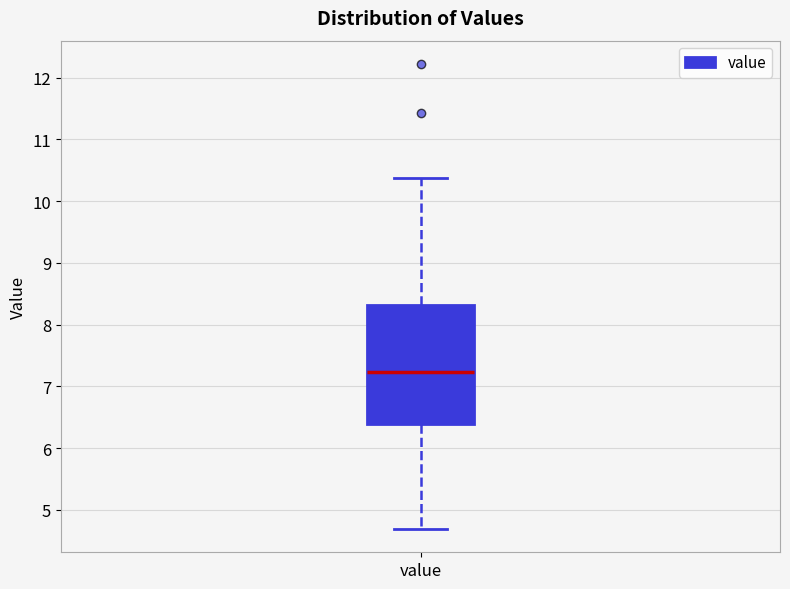

Read this box plot against the y-axis: the position of the median line, the range covered by the box, and the ends of both whiskers. The values are not printed on the chart, so give them approximately, as read against the axis.

median 7.2, box 6.4 to 8.3, whiskers 4.7 to 10.4